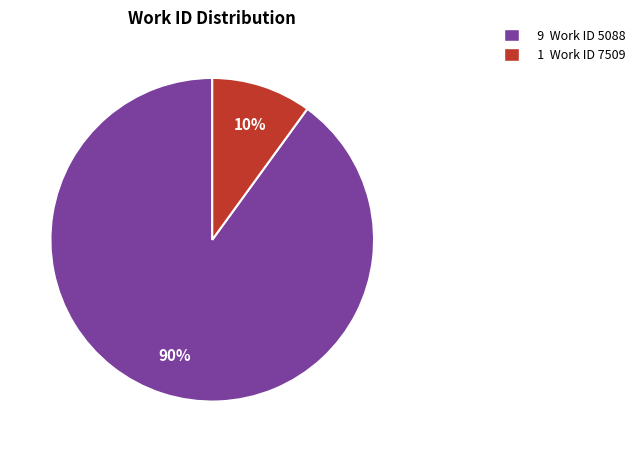

Is there any slice that represents more than half of the pie?

Yes